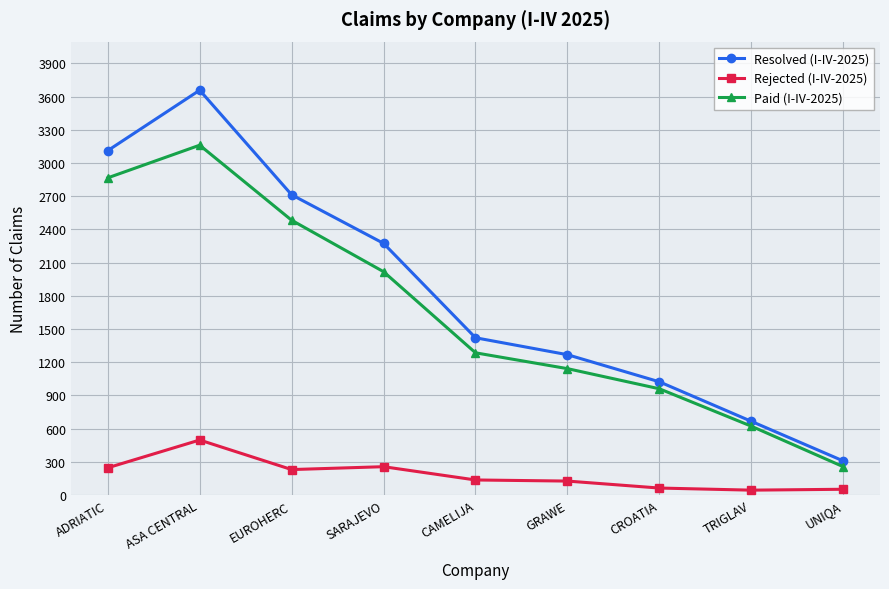

Rank the series at CROATIA from lowest to highest value.

Rejected (I-IV-2025), Paid (I-IV-2025), Resolved (I-IV-2025)